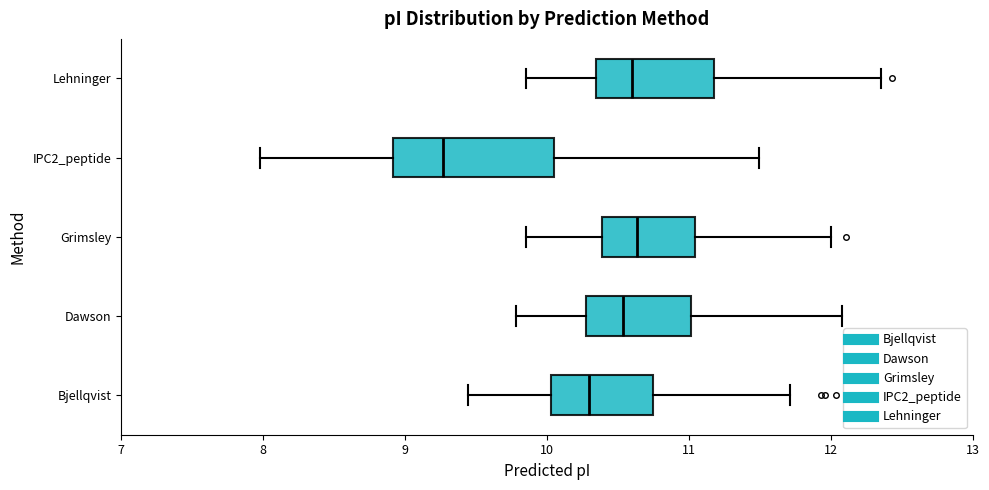

Where is the left edge of the box for IPC2_peptide on the x-axis? The values are not printed on the chart, so give them approximately, as read against the axis.

8.9